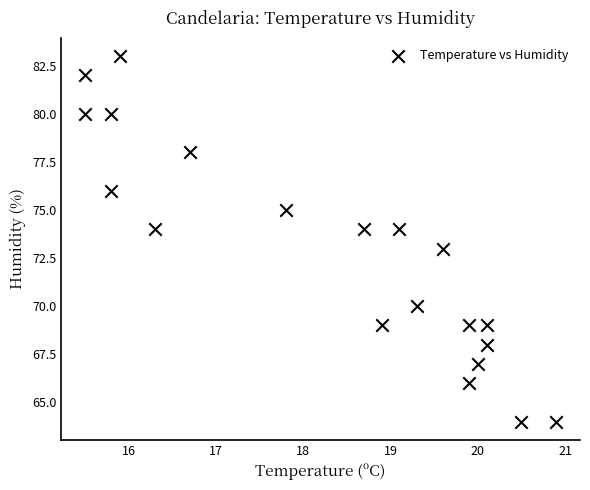

What is the range of Y values (max minus min)?

19